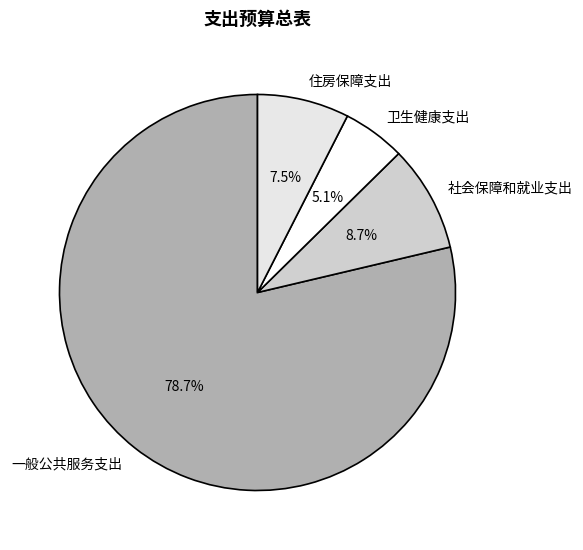

Does any single category account for the majority?

Yes